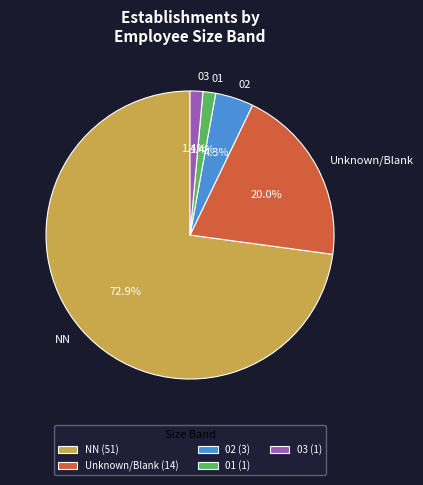

Do NN and 03 together represent more than half of the pie?

Yes